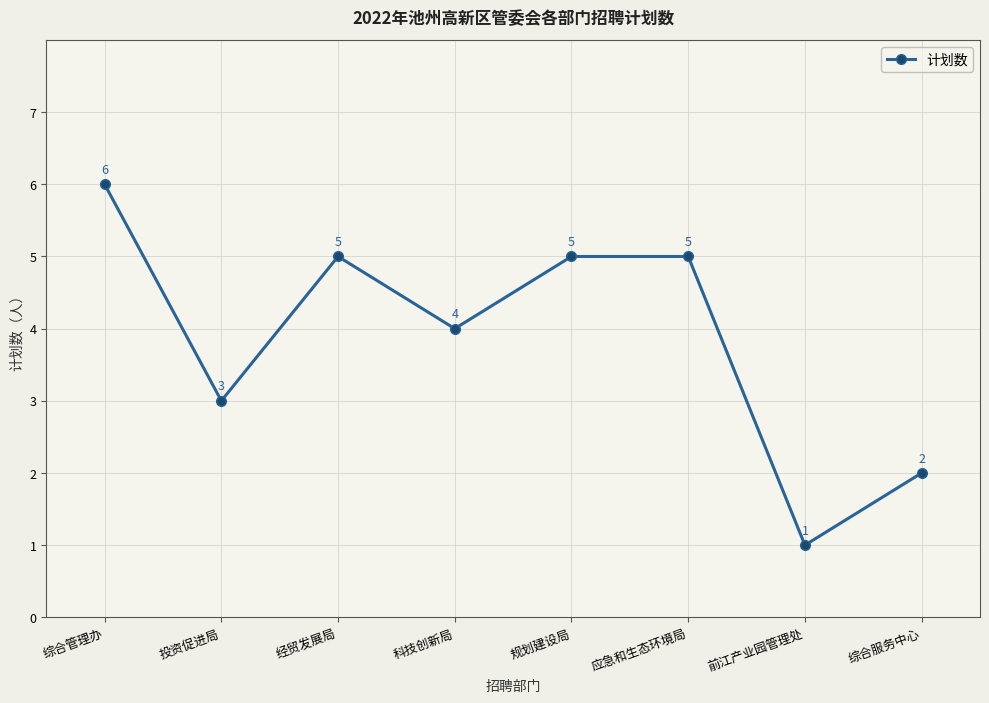

What is the difference between the second highest and minimum values?

4